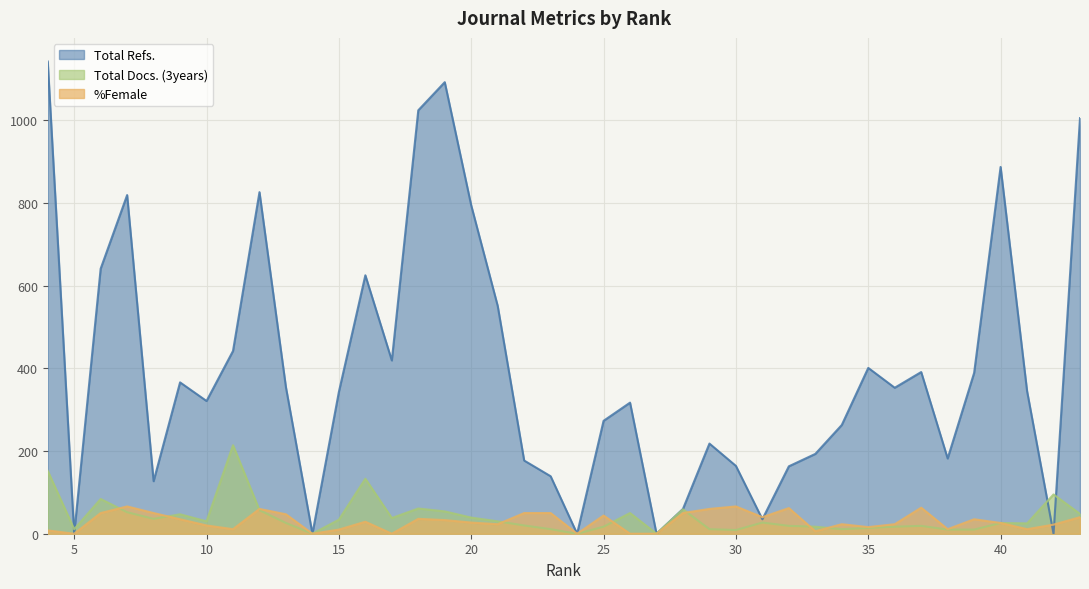

Which series has the largest total across all categories?

Total Refs.